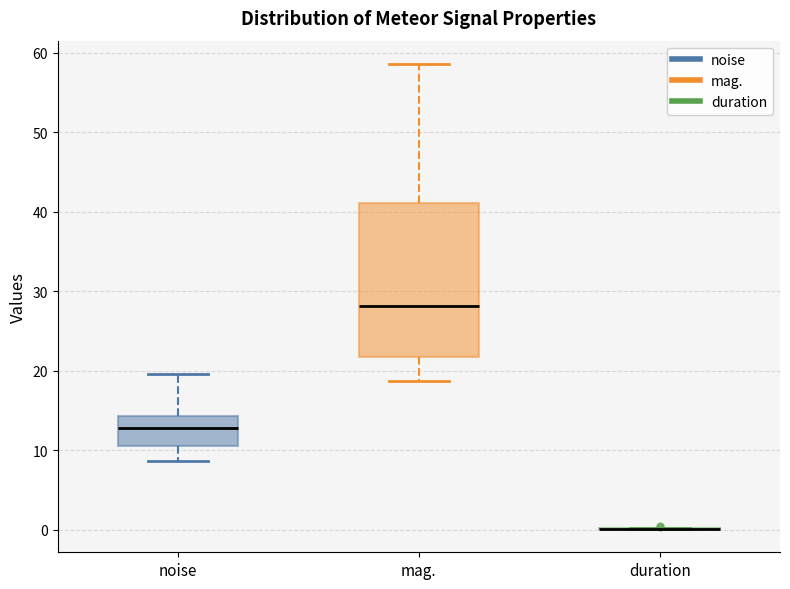

Reading left to right, read every box against the y-axis: the position of its median line, the range the box covers, and the ends of its whiskers. The values are not printed on the chart, so give them approximately, as read against the axis.

noise: median 13, box 11 to 14, whiskers 9 to 20
mag.: median 28, box 22 to 41, whiskers 19 to 59
duration: box collapsed to a line at 0, whiskers 0 to 0